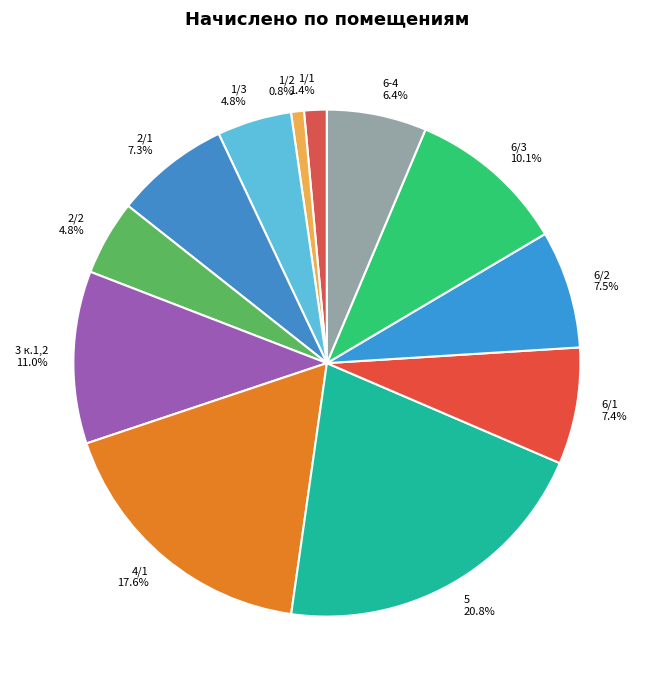

Which category has the biggest portion of the pie?

5